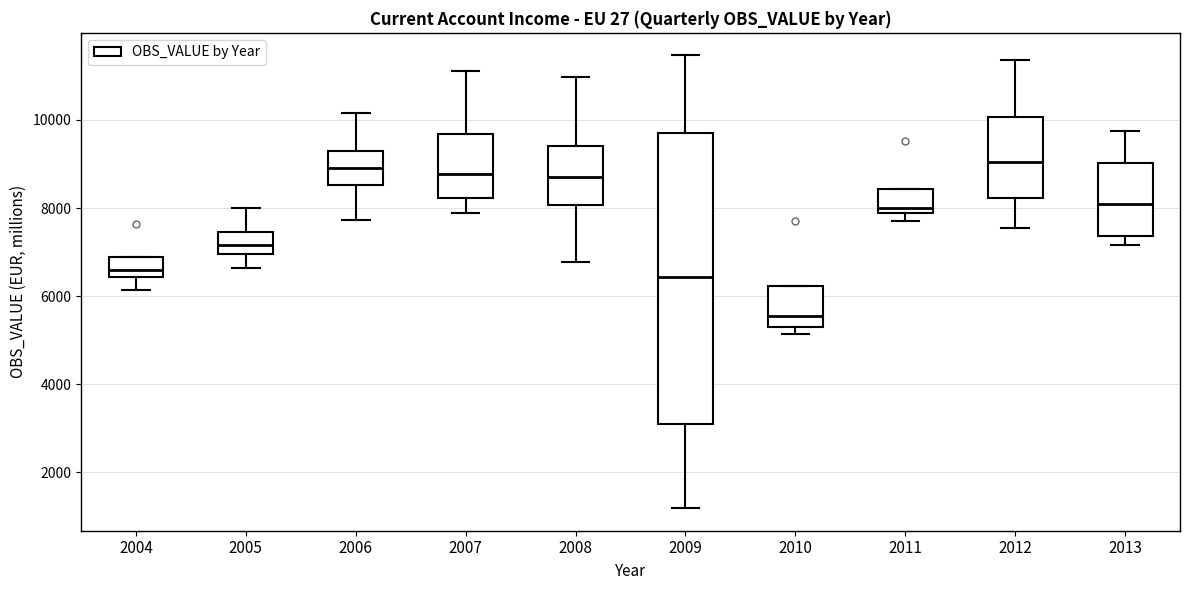

Where does the lower whisker of the box at x = 2004 end on the y-axis? The values are not printed on the chart, so give them approximately, as read against the axis.

6200